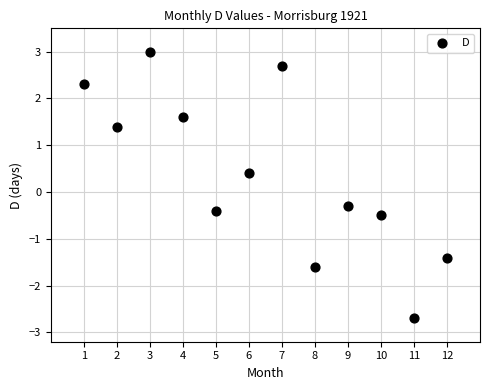

What is the range of Y values (max minus min)?

5.7